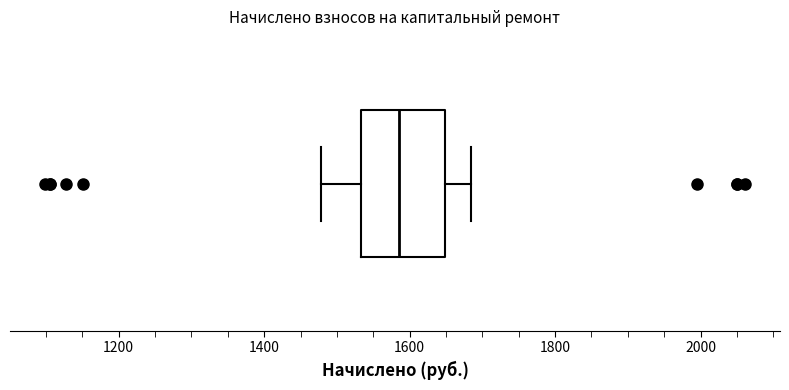

Read this box plot against the x-axis: the position of the median line, the range covered by the box, and the ends of both whiskers. The values are not printed on the chart, so give them approximately, as read against the axis.

median 1580, box 1540 to 1640, whiskers 1480 to 1680